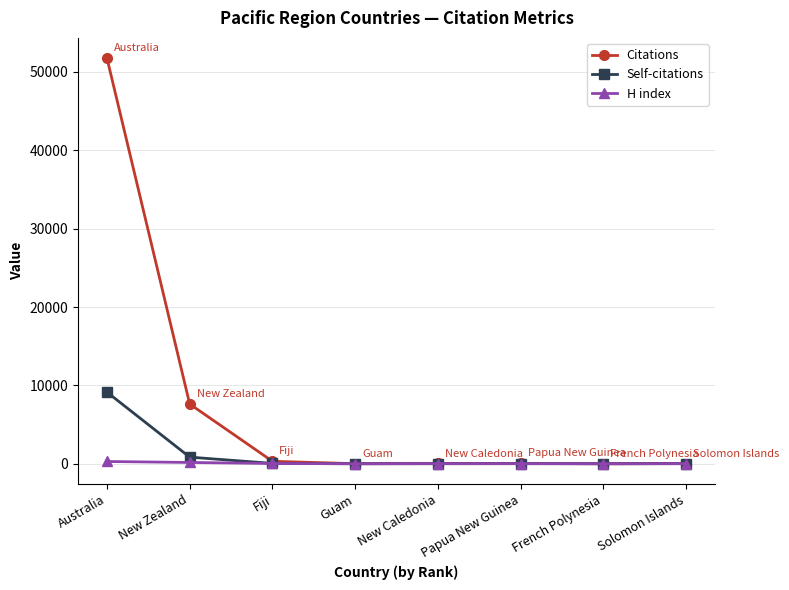

What is the average value of the Citations series?

7479